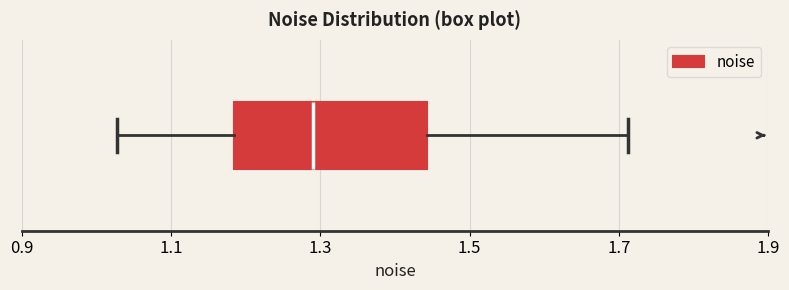

Read this box plot against the x-axis: the position of the median line, the range covered by the box, and the ends of both whiskers. The values are not printed on the chart, so give them approximately, as read against the axis.

median 1.30, box 1.18 to 1.44, whiskers 1.02 to 1.72